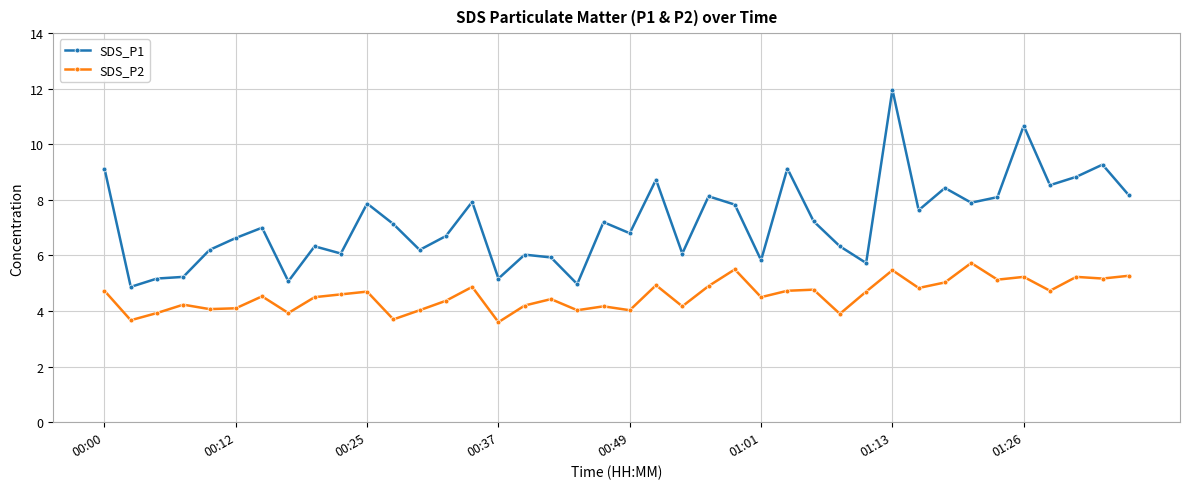

Which series has the largest range (max minus min)?

SDS_P1